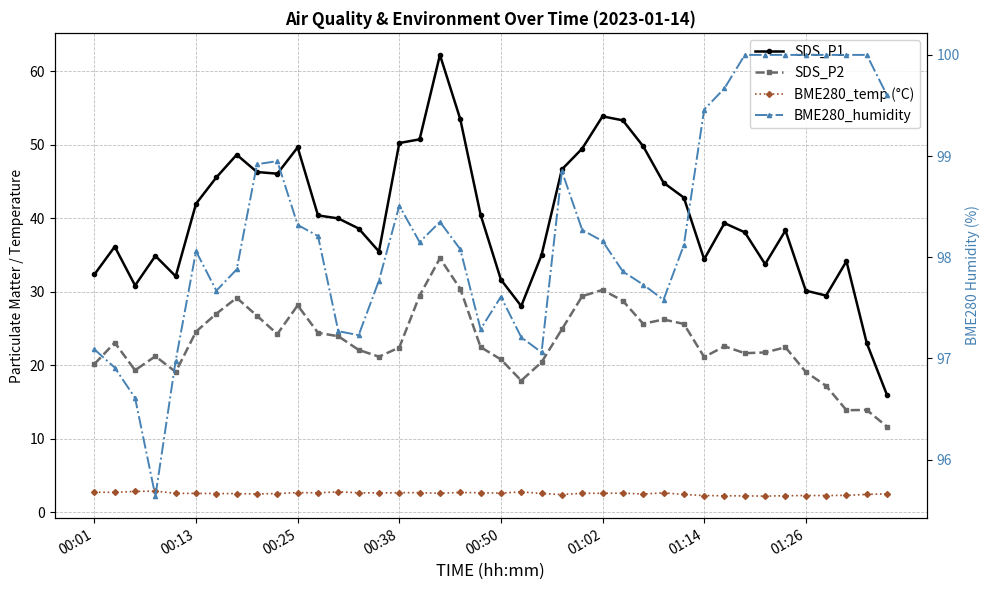

At how many categories does at least one series exceed 93?

40